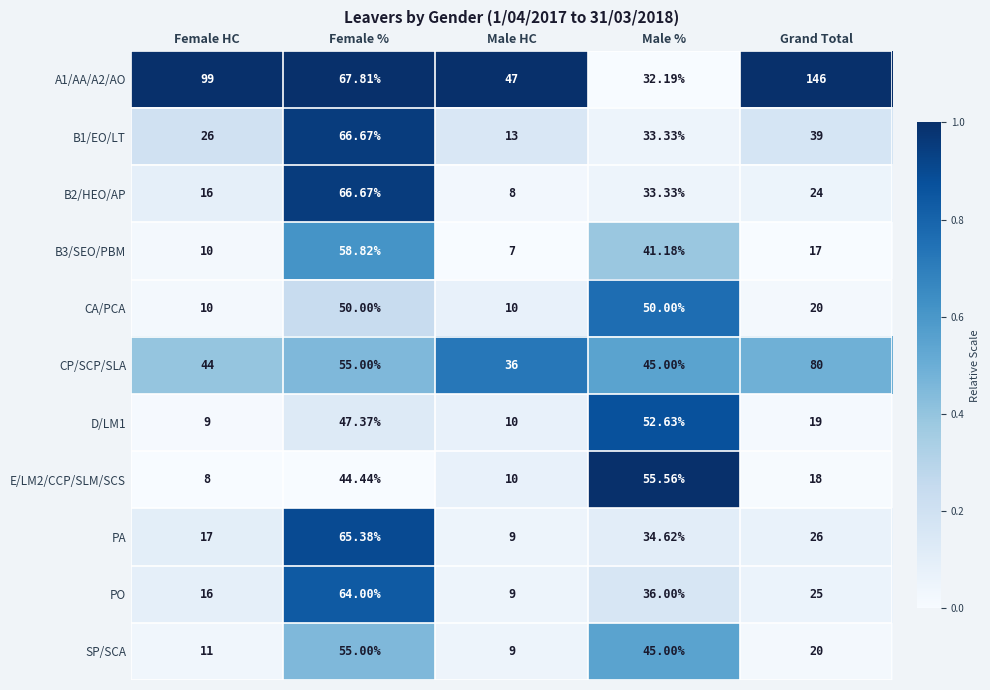

Rank the categories by B1/EO/LT value from lowest to highest.

Male HC, Female HC, Male %, Grand Total, Female %